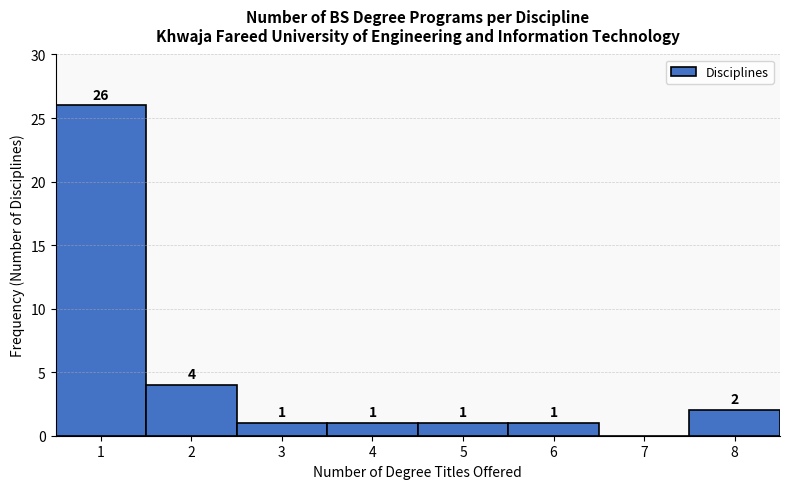

Which range on the x-axis has the tallest bar?

0.5 to 1.5